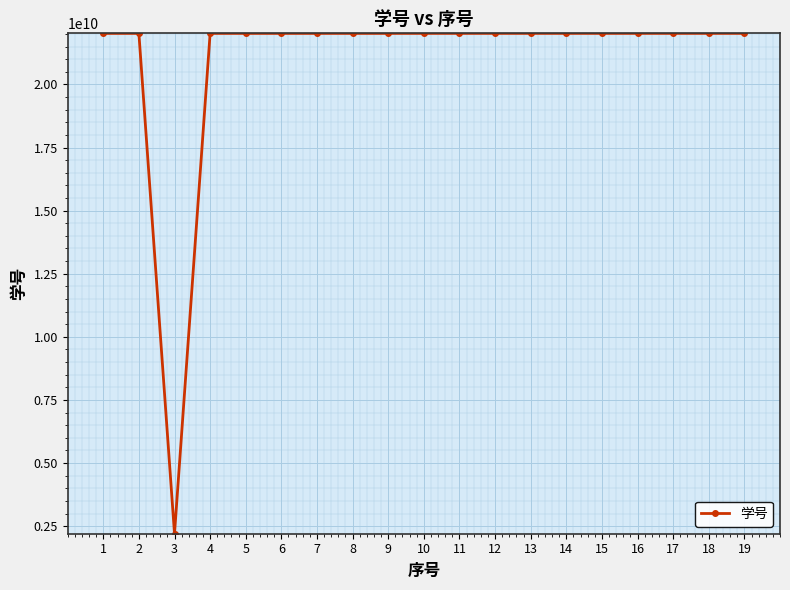

What is the smallest value displayed?

2201902014